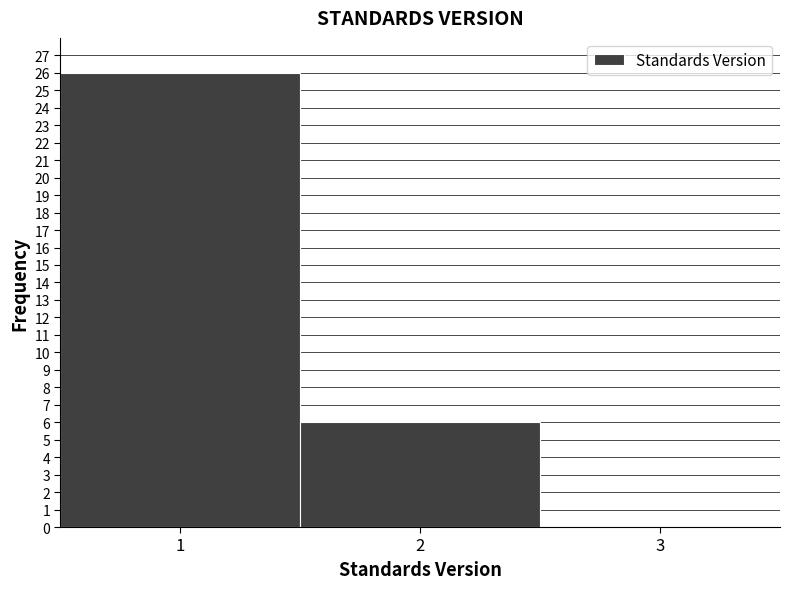

What is the height of the bar covering 1.5 to 2.5 on the x-axis? The values are not printed on the chart, so give them approximately, as read against the axis.

6